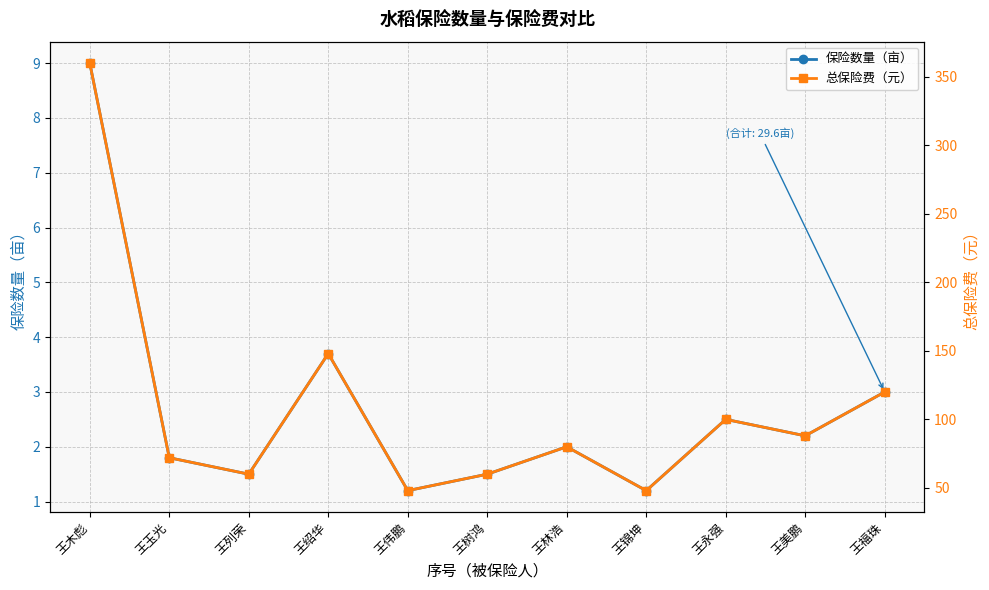

What is the average value of the 保险数量（亩） series?

2.7